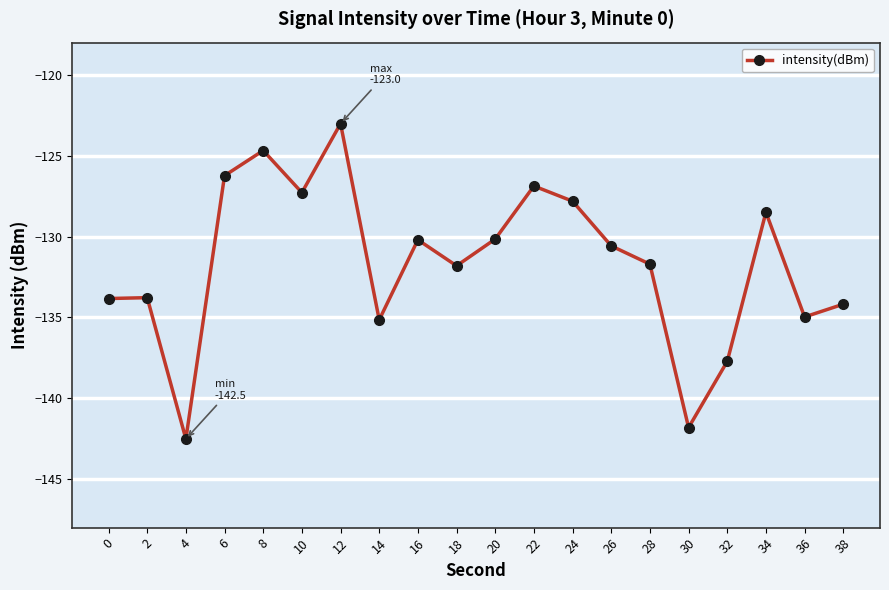

How many interior local valleys (lower than both neighbors) does the data have?

6